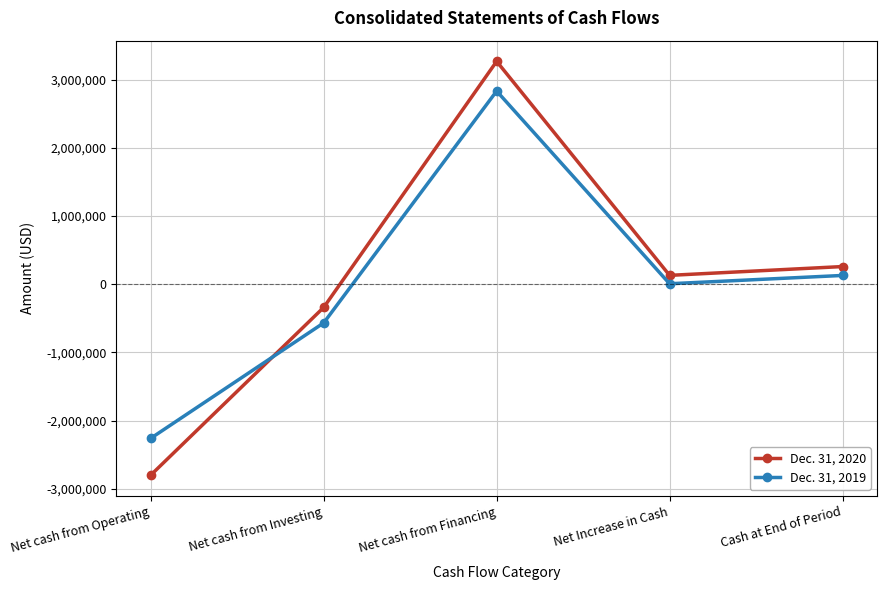

Rank the series by their average value, from lowest to highest.

Dec. 31, 2019, Dec. 31, 2020